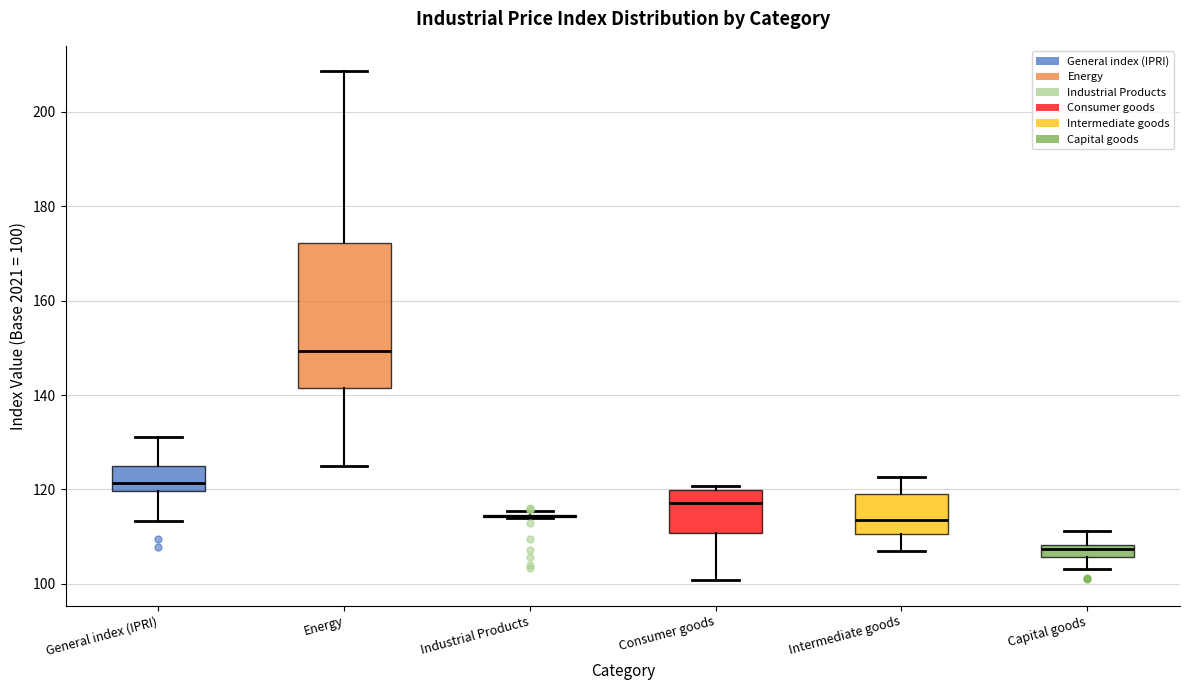

Where does the lower whisker of the box for Capital goods end on the y-axis? The values are not printed on the chart, so give them approximately, as read against the axis.

104